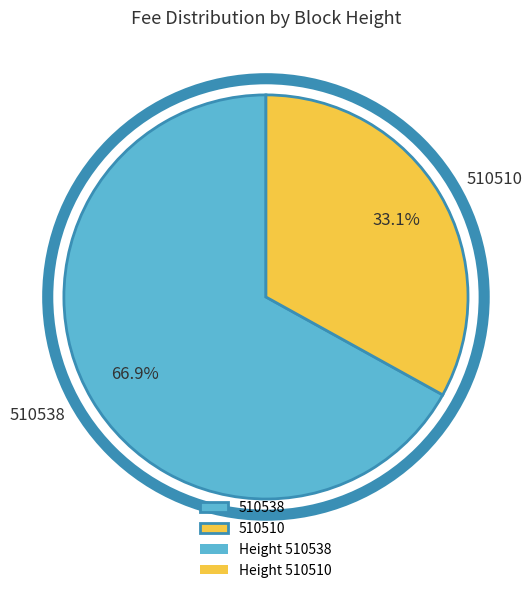

To the nearest percent, what is the combined percentage of 510538 and 510510?

100%